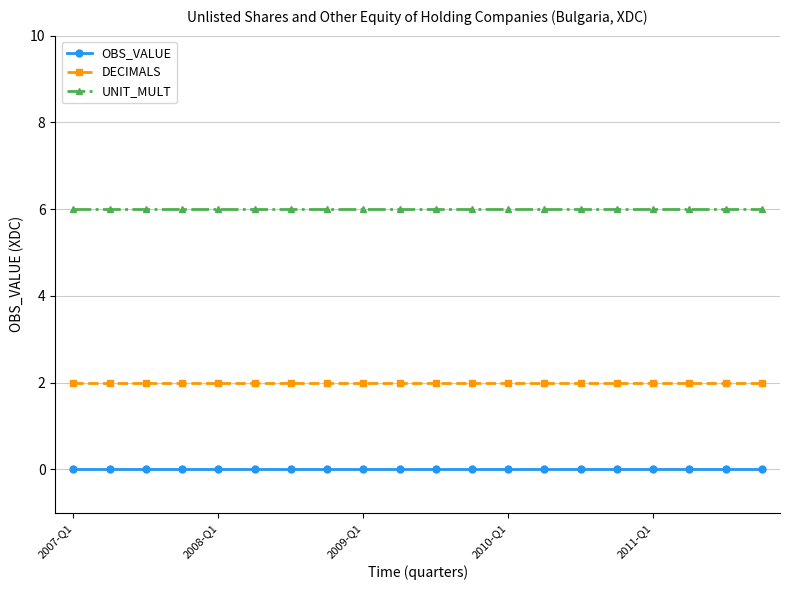

True or false: UNIT_MULT and OBS_VALUE cross at least once.

False